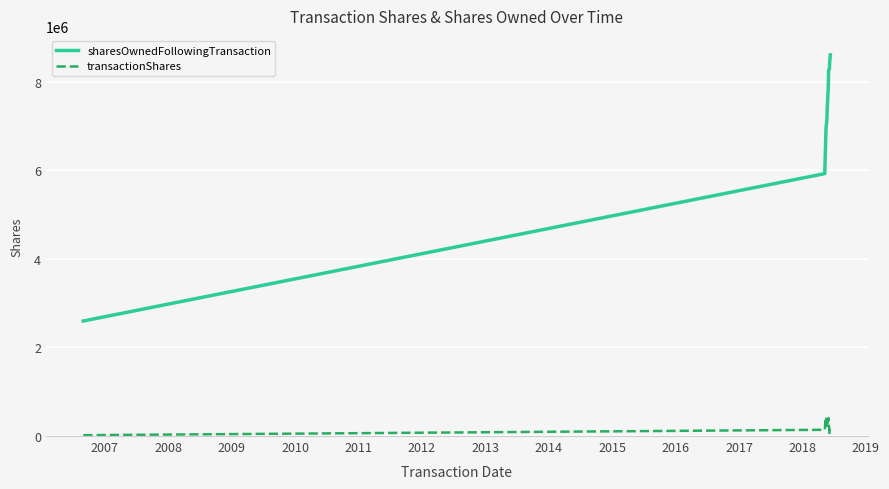

Which series has the widest spread of values?

sharesOwnedFollowingTransaction